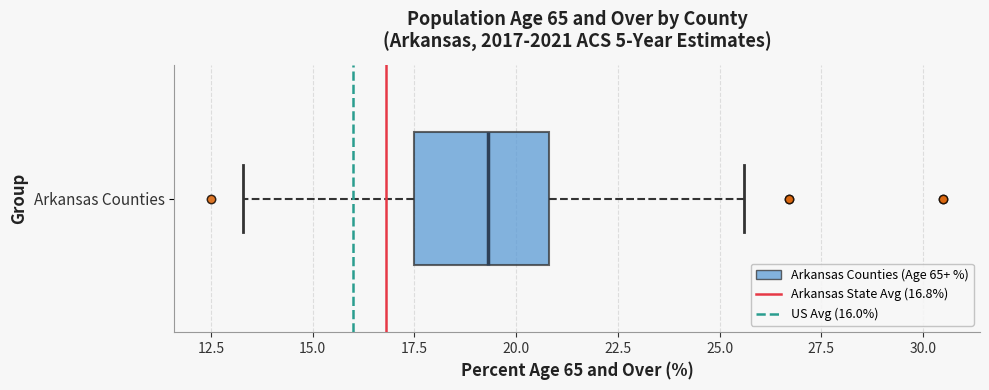

Where does the left whisker of the box for Arkansas Counties end on the x-axis? The values are not printed on the chart, so give them approximately, as read against the axis.

13.5